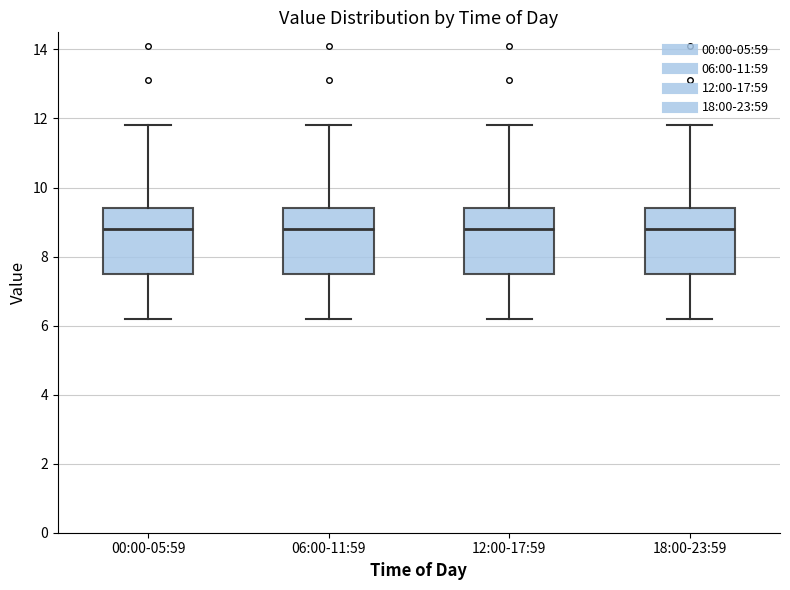

Reading left to right, read every box against the y-axis: the position of its median line, the range the box covers, and the ends of its whiskers. The values are not printed on the chart, so give them approximately, as read against the axis.

00:00-05:59: median 8.8, box 7.6 to 9.4, whiskers 6.2 to 11.8
06:00-11:59: median 8.8, box 7.6 to 9.4, whiskers 6.2 to 11.8
12:00-17:59: median 8.8, box 7.6 to 9.4, whiskers 6.2 to 11.8
18:00-23:59: median 8.8, box 7.6 to 9.4, whiskers 6.2 to 11.8